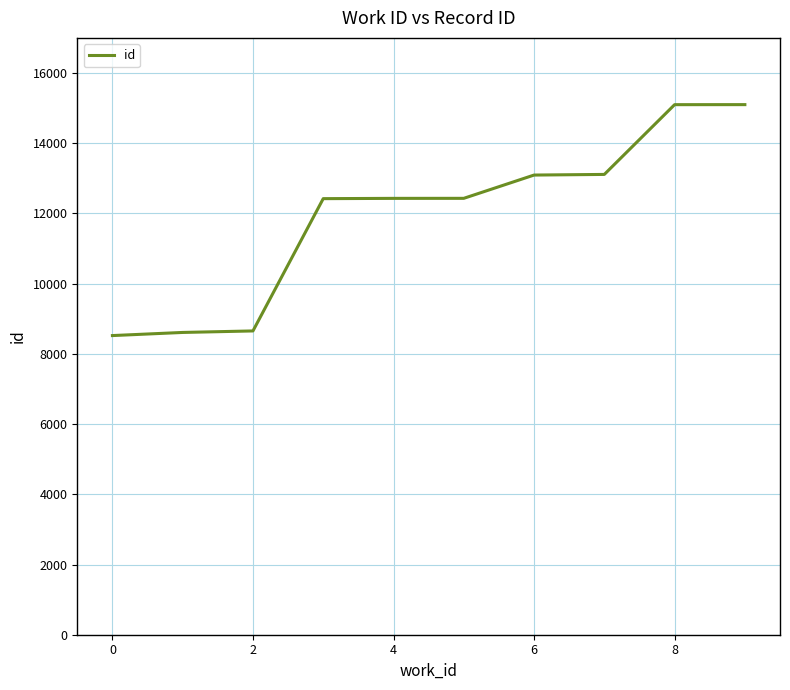

What is the difference between the maximum and minimum values?

6578